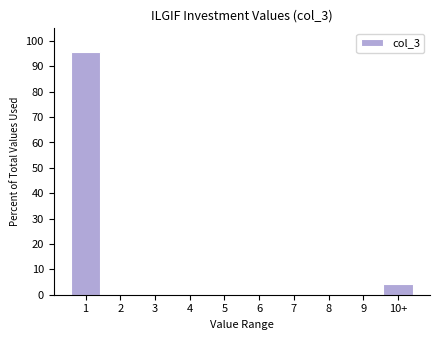

Reading left to right, list all the values displayed in this chart.

1=95.8	2=0.0	3=0.0	4=0.0	5=0.0	6=0.0	7=0.0	8=0.0	9=0.0	10+=4.2